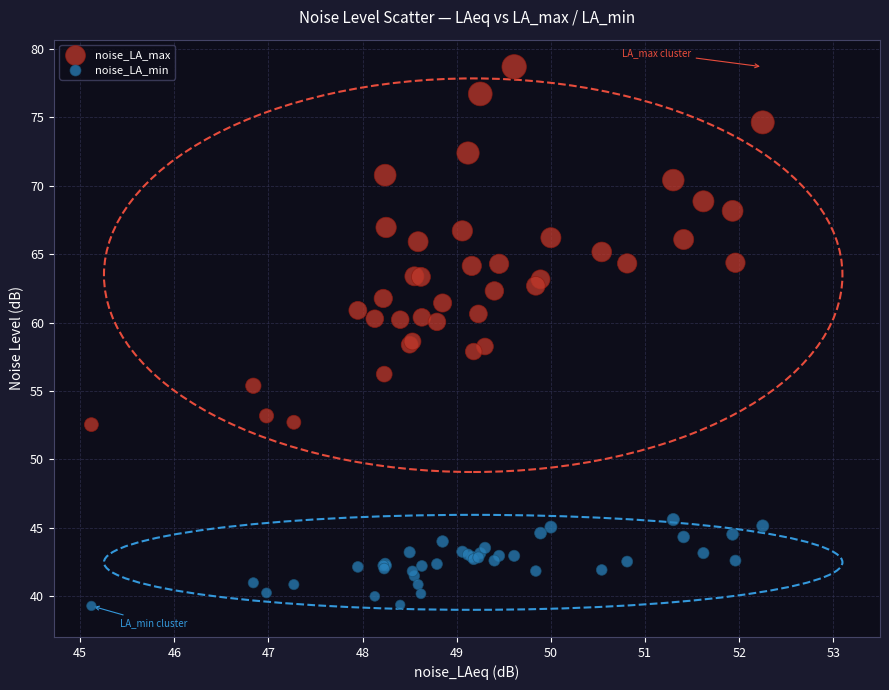

Which series contains the lowest Y value?

noise_LA_min